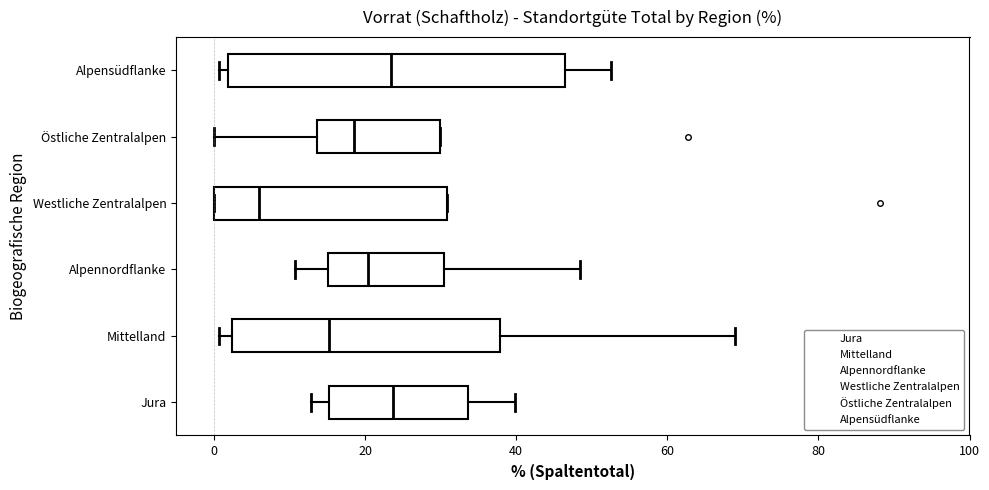

Reading bottom to top, read every box against the x-axis: the position of its median line, the range the box covers, and the ends of its whiskers. The values are not printed on the chart, so give them approximately, as read against the axis.

Jura: median 24, box 16 to 34, whiskers 12 to 40
Mittelland: median 16, box 2 to 38, whiskers 0 to 68
Alpennordflanke: median 20, box 16 to 30, whiskers 10 to 48
Westliche Zentralalpen: median 6, box 0 to 30, whiskers 0 to 30
Östliche Zentralalpen: median 18, box 14 to 30, whiskers 0 to 30
Alpensüdflanke: median 24, box 2 to 46, whiskers 0 to 52